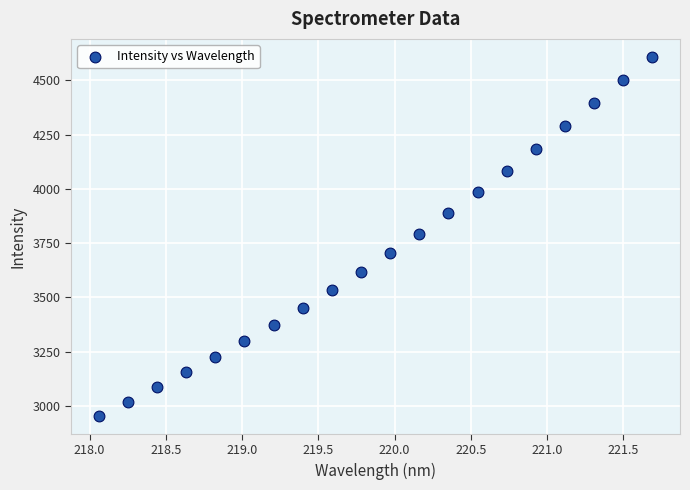

What is the range of X values (max minus min)?

3.6